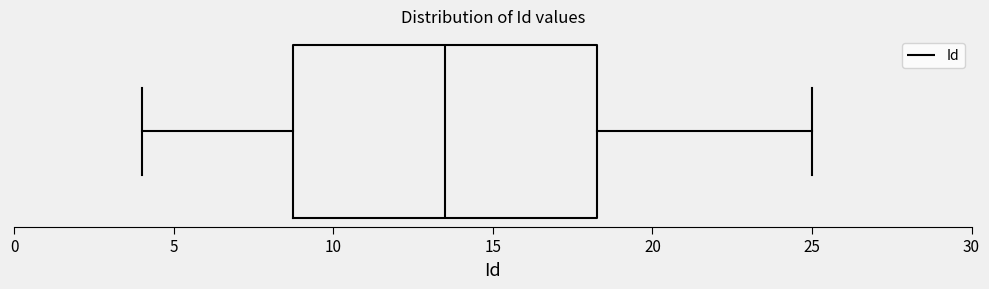

Where is the left edge of the box on the x-axis? The values are not printed on the chart, so give them approximately, as read against the axis.

9.0